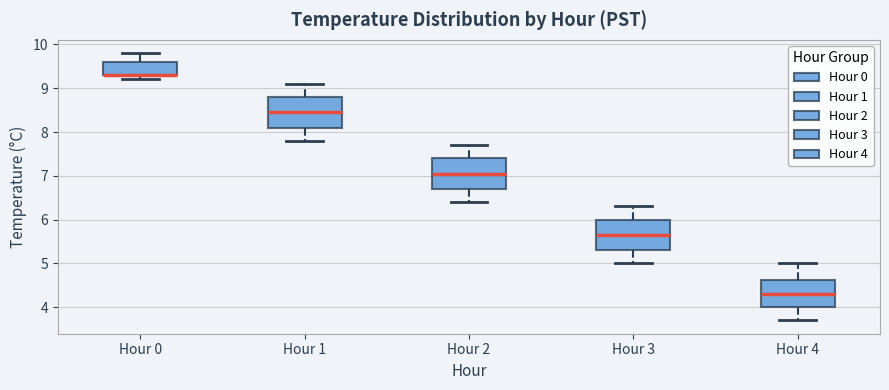

Where does the lower whisker of the box for Hour 1 end on the y-axis? The values are not printed on the chart, so give them approximately, as read against the axis.

7.8